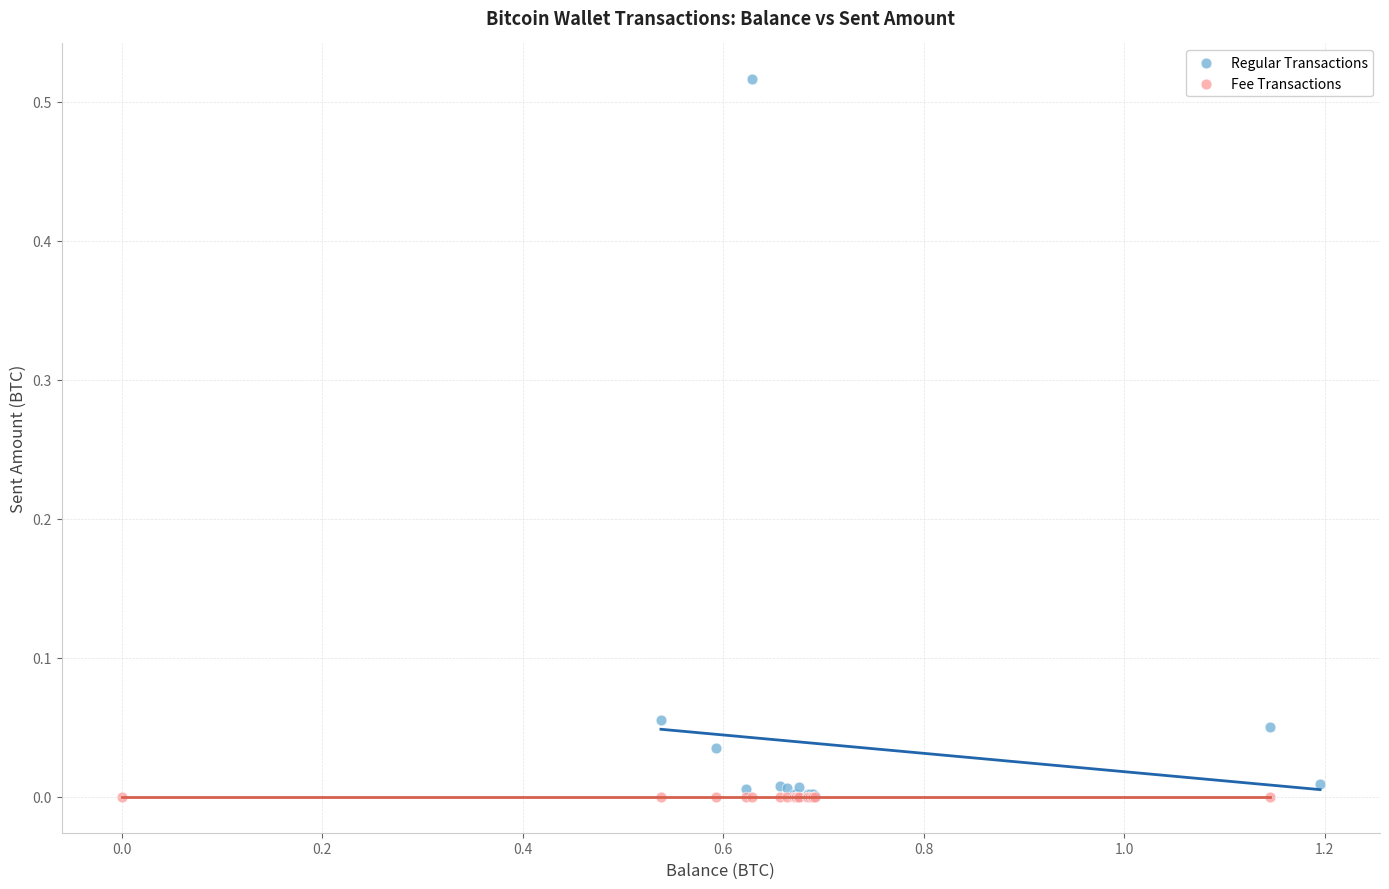

Which series contains the highest Y value?

Regular Transactions